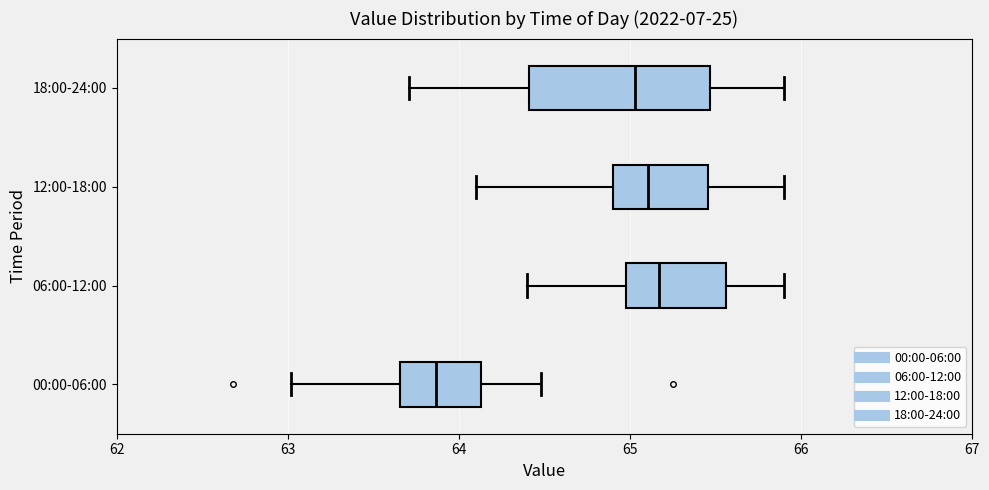

Reading bottom to top, transcribe this box plot: for each box, give where its median line is, the range the box spans, and where its two whiskers end, as read against the x-axis. The values are not printed on the chart, so give them approximately, as read against the axis.

00:00-06:00: median 63.9, box 63.7 to 64.1, whiskers 63.0 to 64.5
06:00-12:00: median 65.2, box 65.0 to 65.6, whiskers 64.4 to 65.9
12:00-18:00: median 65.1, box 64.9 to 65.5, whiskers 64.1 to 65.9
18:00-24:00: median 65.0, box 64.4 to 65.5, whiskers 63.7 to 65.9